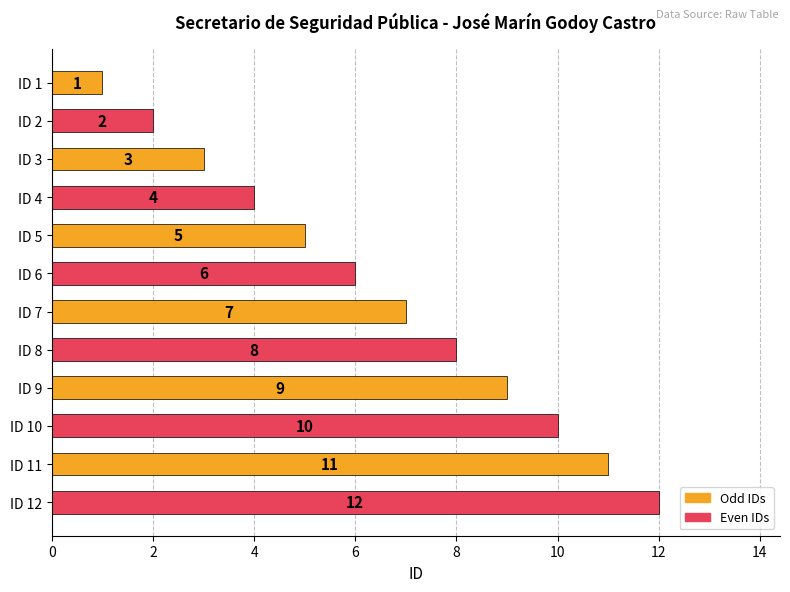

List the labels in order of value, largest first.

ID 12, ID 11, ID 10, ID 9, ID 8, ID 7, ID 6, ID 5, ID 4, ID 3, ID 2, ID 1